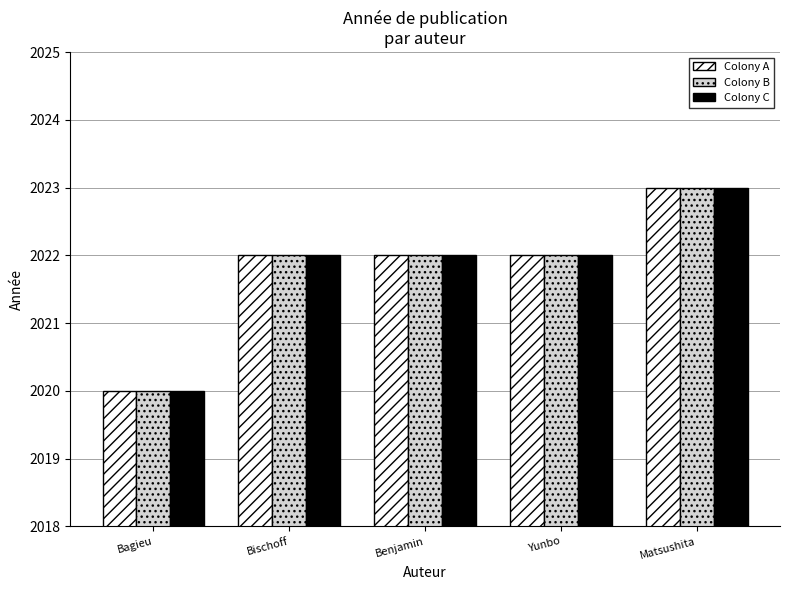

Count the number of categories in the chart.

5